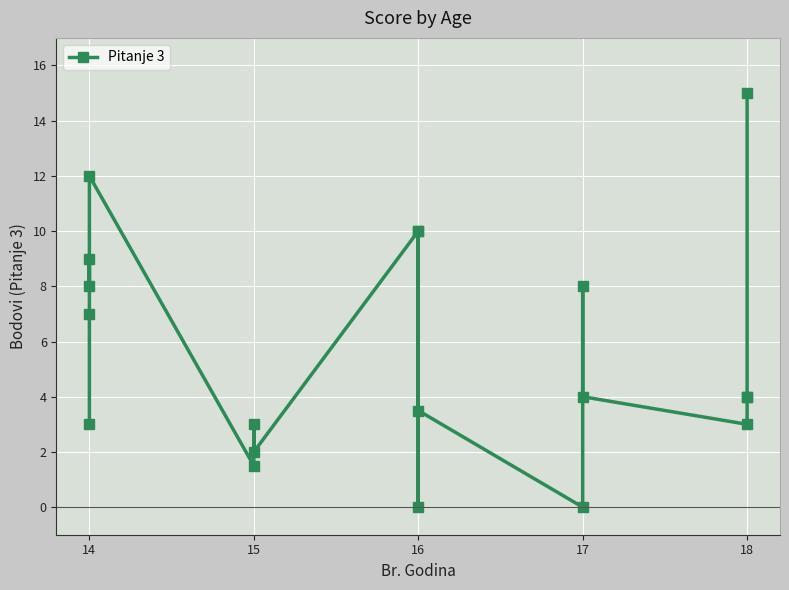

What is the value of the 8th point from the left?

2.0